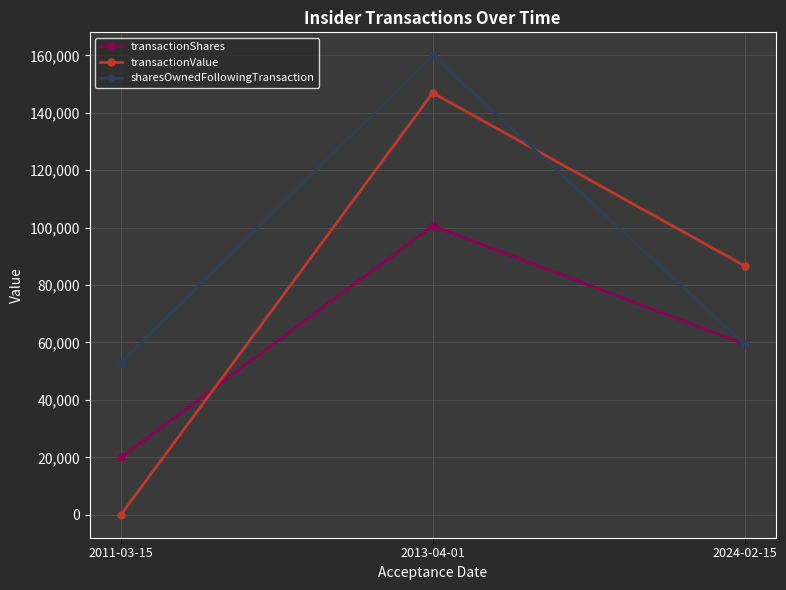

How many values in the transactionValue series are below 86695?

1